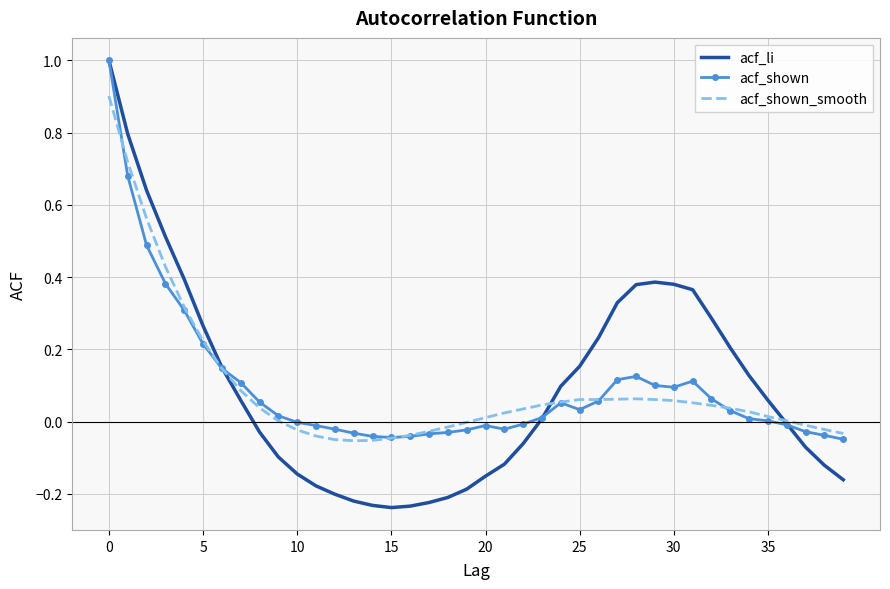

Which series ends up on top after the final intersection of acf_shown_smooth and acf_li?

acf_shown_smooth